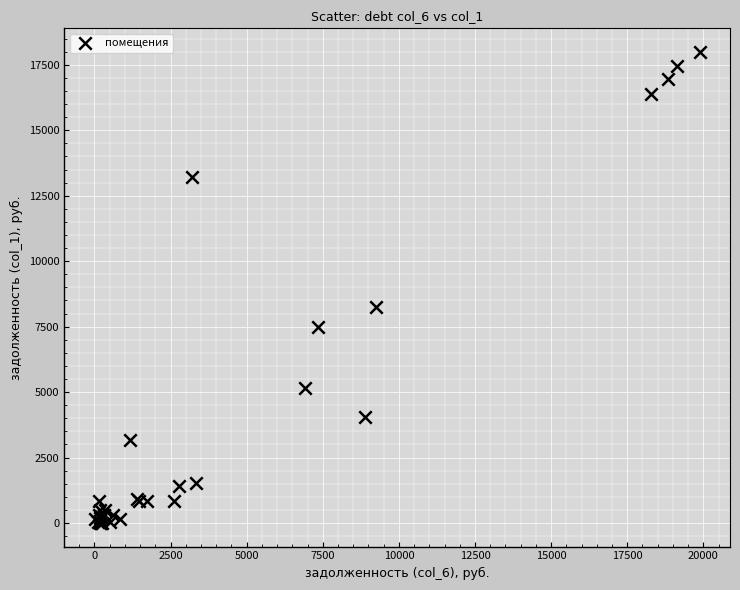

What Y value in the scatter plot is closest to 8998?

8257.8